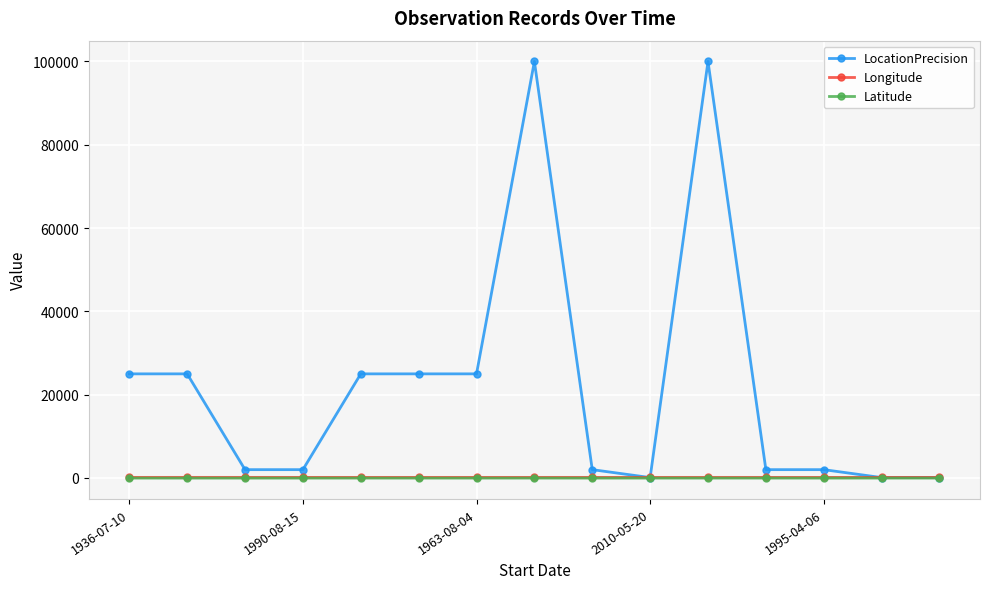

What is the greatest value displayed?

100000.0